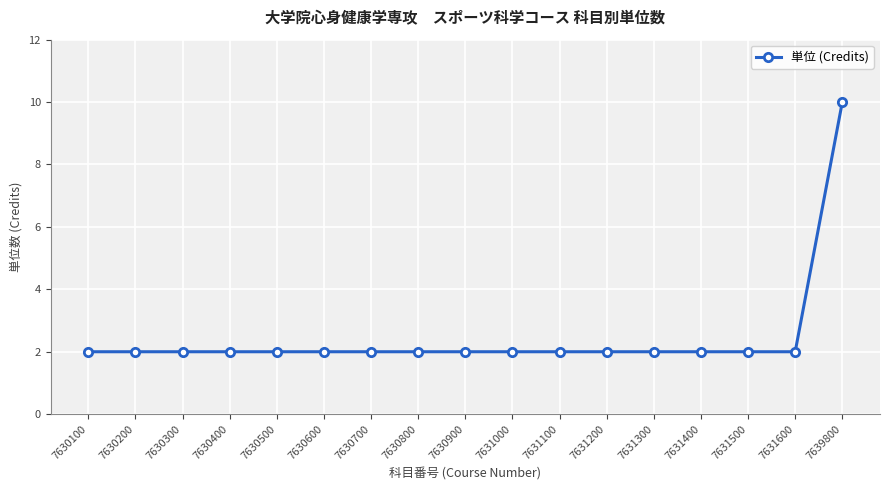

Reading left to right, extract all data points from this chart.

2	2	2	2	2	2	2	2	2	2	2	2	2	2	2	2	10